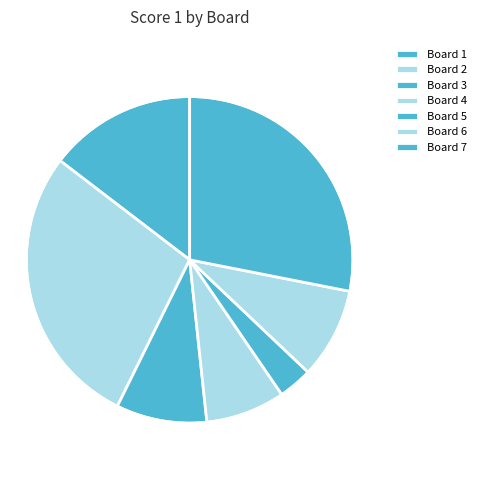

Which slice is the largest?

Board 2